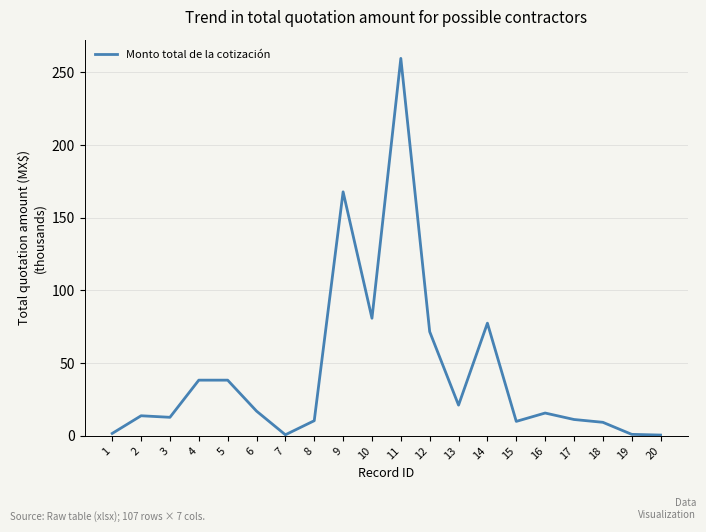

What value does the data have at 12?

71.6